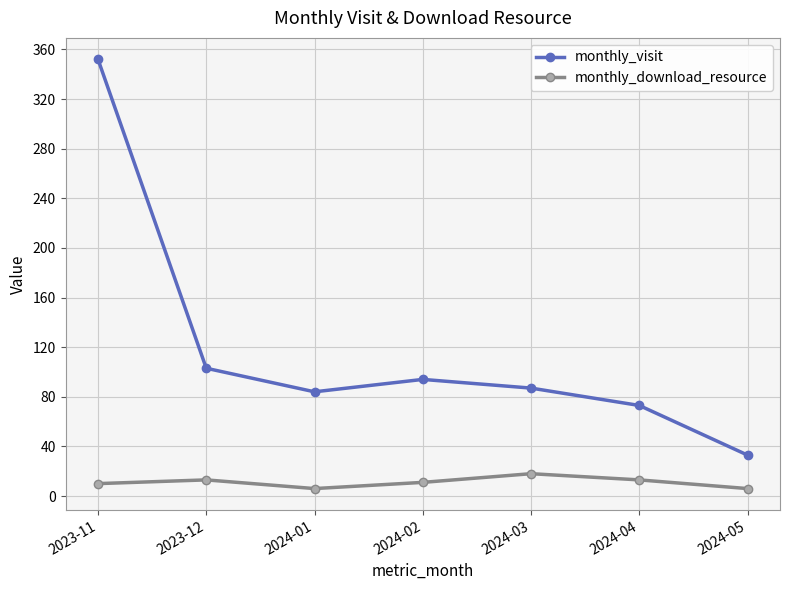

What is the spread (max minus min) of values at 2024-04?

60